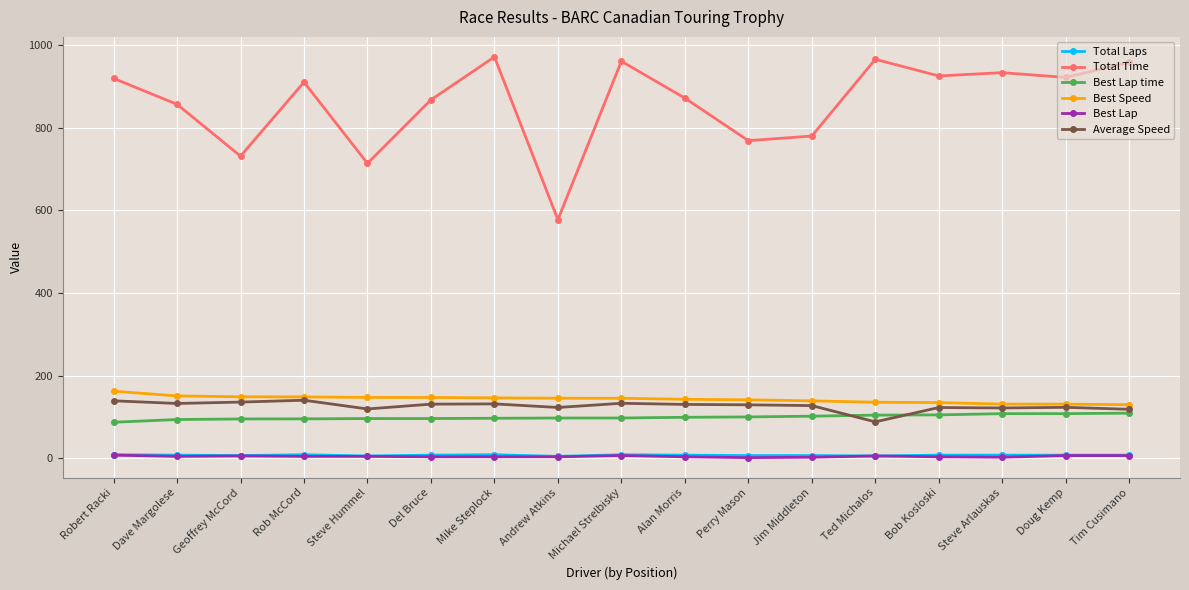

The Best Speed series shows 60.2 at Andrew Atkins. True or false?

False